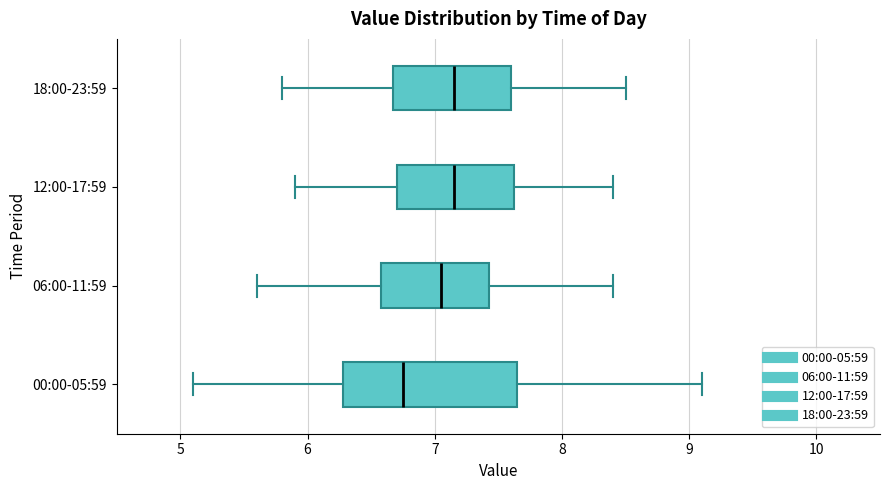

Reading bottom to top, transcribe this box plot: for each box, give where its median line is, the range the box spans, and where its two whiskers end, as read against the x-axis. The values are not printed on the chart, so give them approximately, as read against the axis.

00:00-05:59: median 6.8, box 6.3 to 7.7, whiskers 5.1 to 9.1
06:00-11:59: median 7.1, box 6.6 to 7.4, whiskers 5.6 to 8.4
12:00-17:59: median 7.2, box 6.7 to 7.6, whiskers 5.9 to 8.4
18:00-23:59: median 7.2, box 6.7 to 7.6, whiskers 5.8 to 8.5